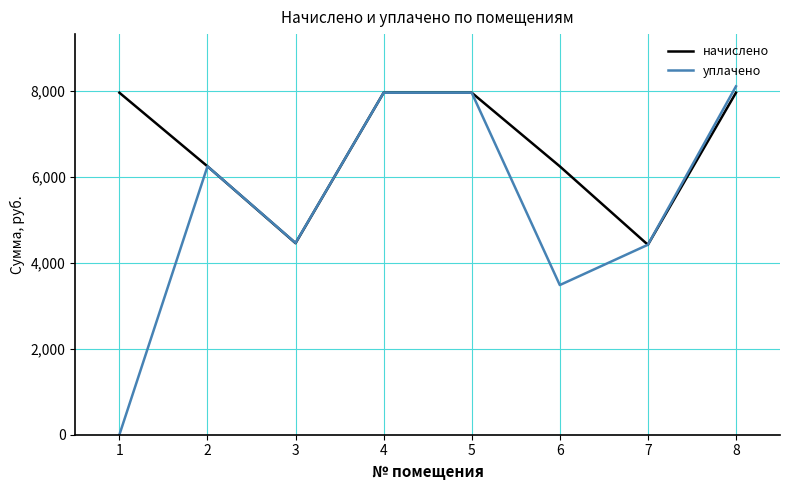

The value of начислено at 8 is 7961.3. True or false?

True